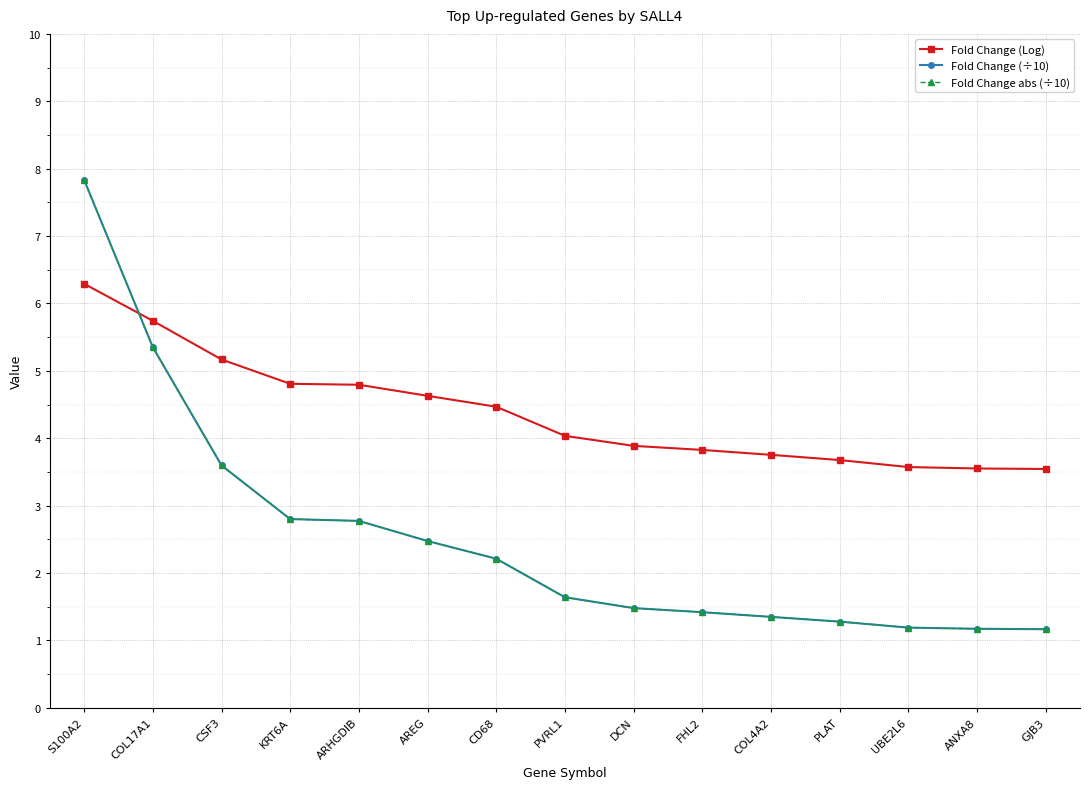

What is the label of the 1st point from the right?

GJB3